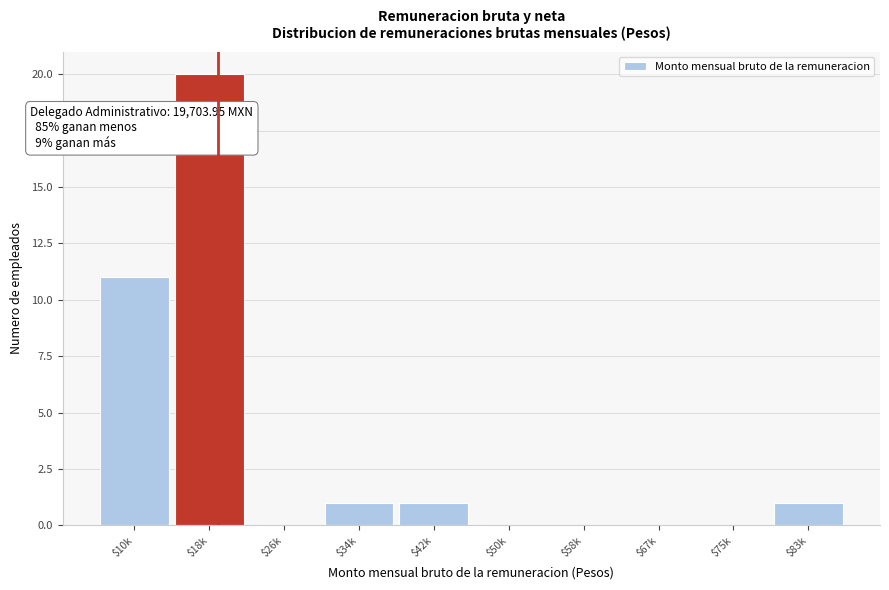

What is the greatest value displayed?

20